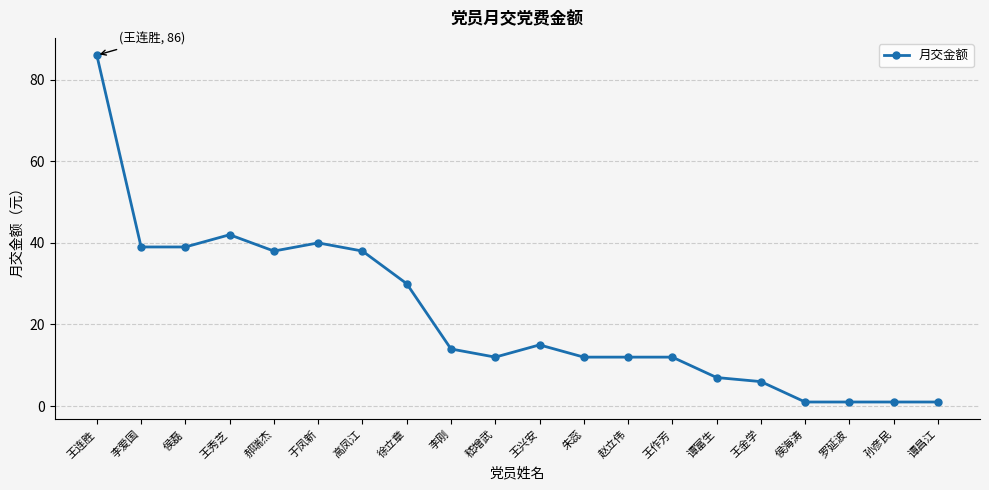

What is the smallest value displayed?

1